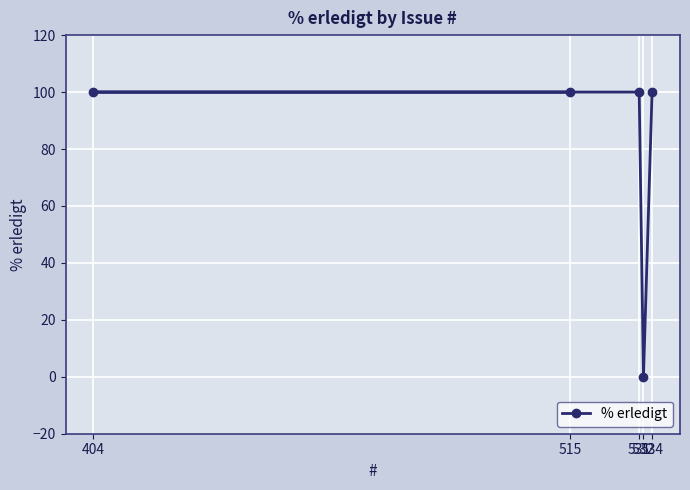

Reading left to right, what are all the values shown in this chart?

404=100	515=100	531=100	532=0	534=100